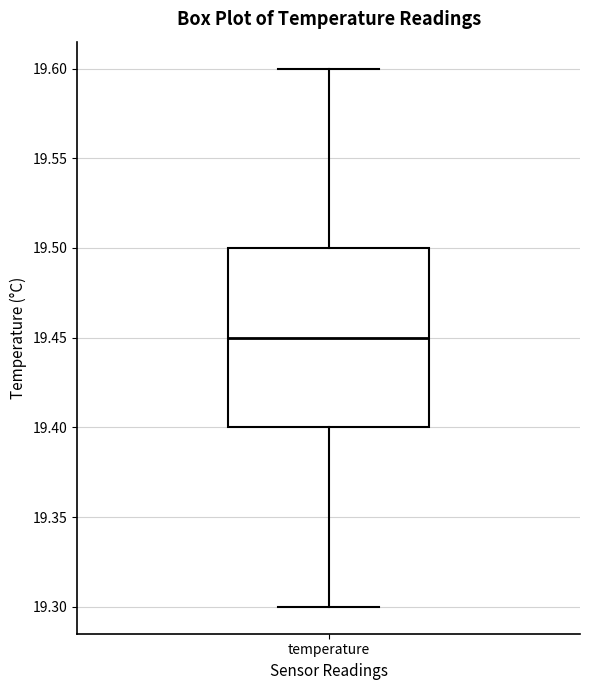

Where is the upper edge of the box for temperature on the y-axis? The values are not printed on the chart, so give them approximately, as read against the axis.

19.50